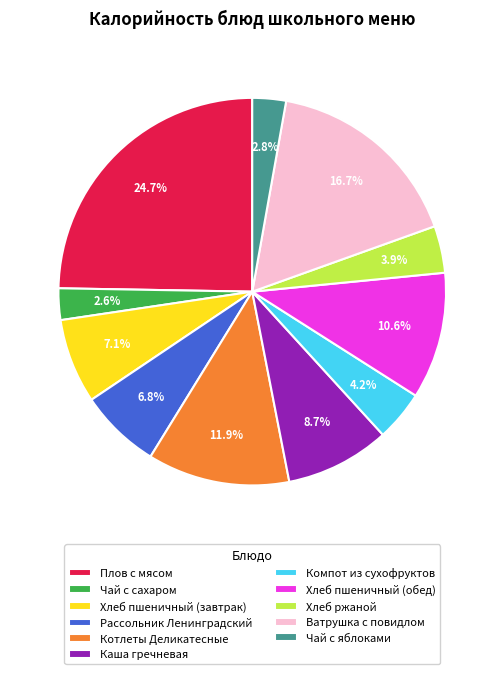

What is the ratio of the value at Хлеб пшеничный (обед) to the value at Каша гречневая?

1.2